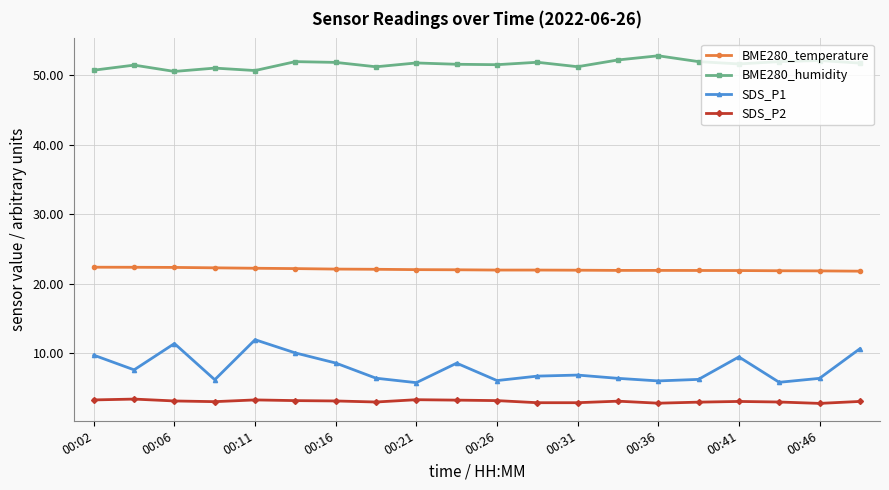

Does the chart have visible grid lines?

Yes